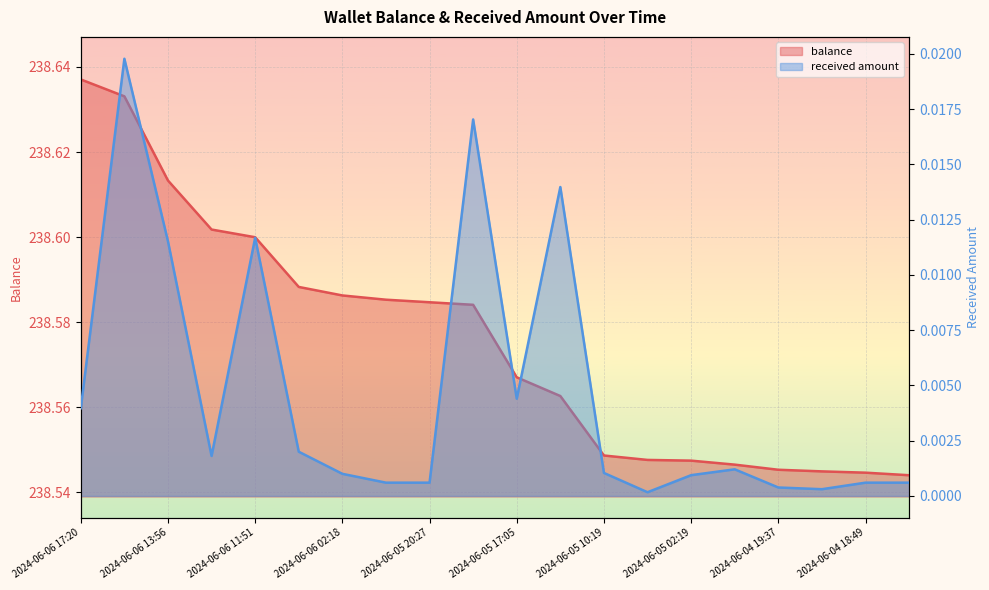

How many distinct data groups are displayed?

2